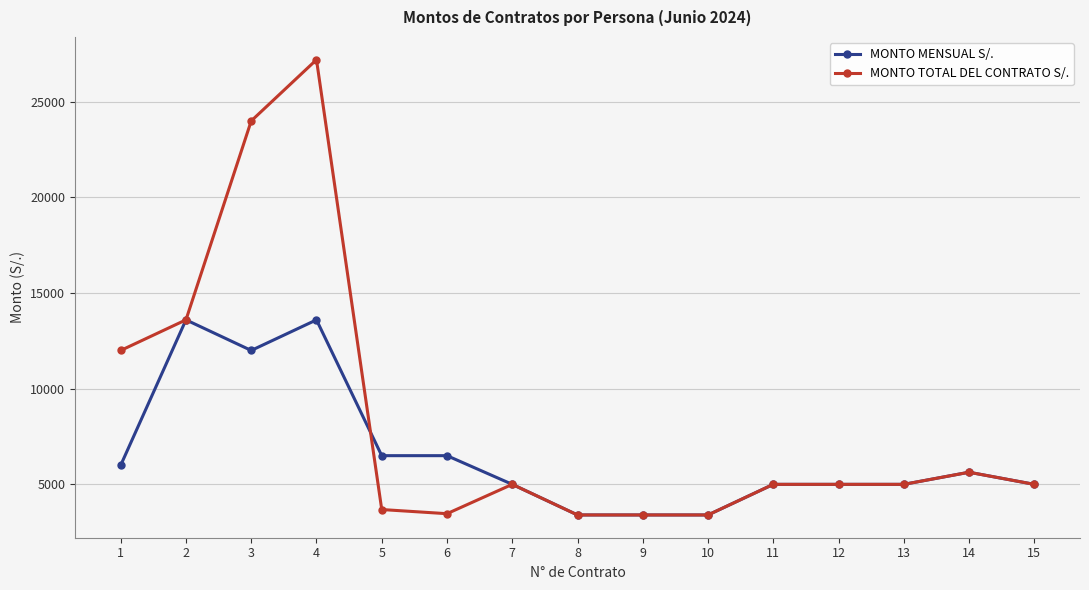

What is the value of the MONTO TOTAL DEL CONTRATO S/. point at the 8th from the left?

3400.0